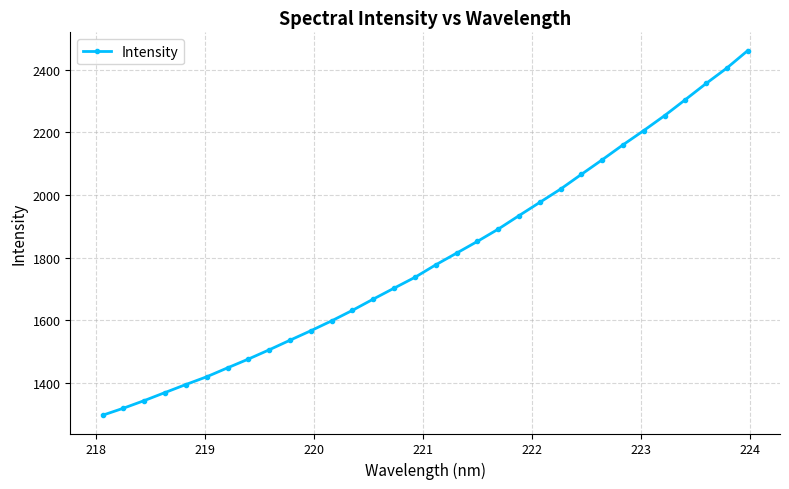

True or false: there are more than 2 points higher than both neighbors.

False